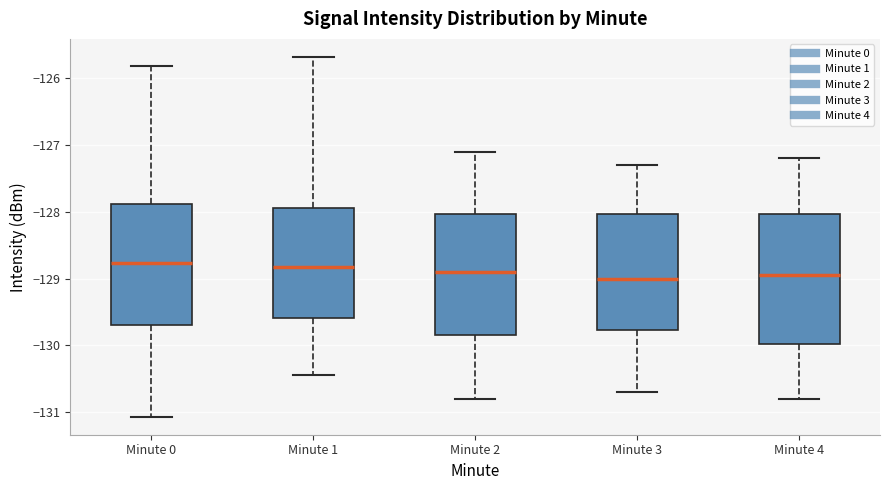

Reading left to right, read every box against the y-axis: the position of its median line, the range the box covers, and the ends of its whiskers. The values are not printed on the chart, so give them approximately, as read against the axis.

Minute 0: median -128.8, box -129.7 to -127.9, whiskers -131.1 to -125.8
Minute 1: median -128.8, box -129.6 to -127.9, whiskers -130.4 to -125.7
Minute 2: median -128.9, box -129.8 to -128.0, whiskers -130.8 to -127.1
Minute 3: median -129.0, box -129.8 to -128.0, whiskers -130.7 to -127.3
Minute 4: median -128.9, box -130.0 to -128.0, whiskers -130.8 to -127.2